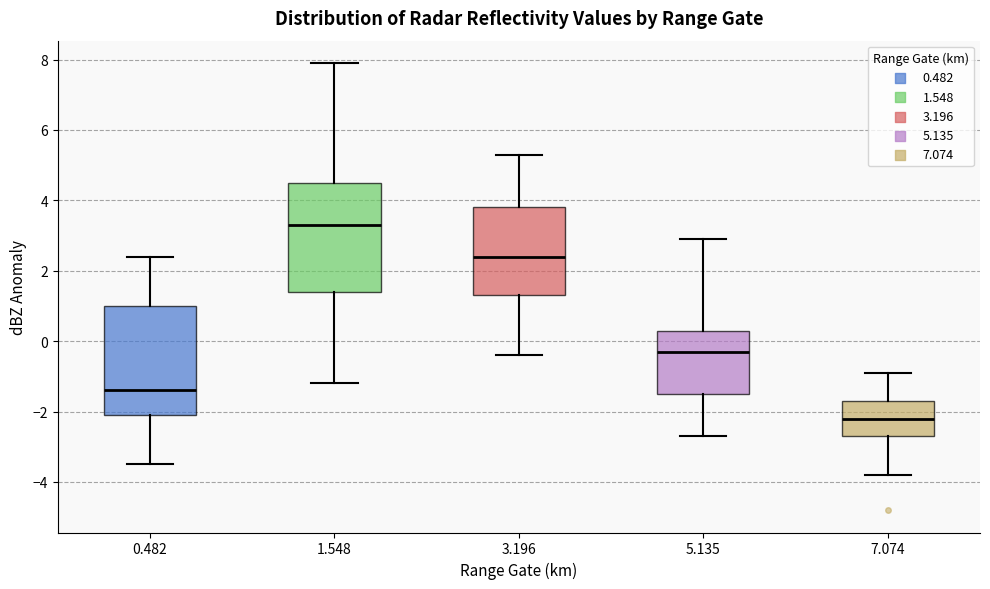

Reading left to right, read every box against the y-axis: the position of its median line, the range the box covers, and the ends of its whiskers. The values are not printed on the chart, so give them approximately, as read against the axis.

0.482: median -1.4, box -2.0 to 1.0, whiskers -3.4 to 2.4
1.548: median 3.4, box 1.4 to 4.6, whiskers -1.2 to 8.0
3.196: median 2.4, box 1.4 to 3.8, whiskers -0.4 to 5.4
5.135: median -0.2, box -1.4 to 0.4, whiskers -2.6 to 3.0
7.074: median -2.2, box -2.6 to -1.6, whiskers -3.8 to -0.8